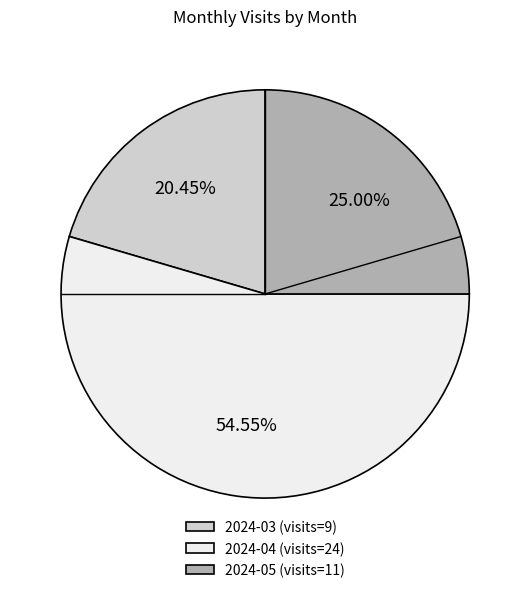

Do 2024-03 and 2024-05 together represent more than half of the pie?

No